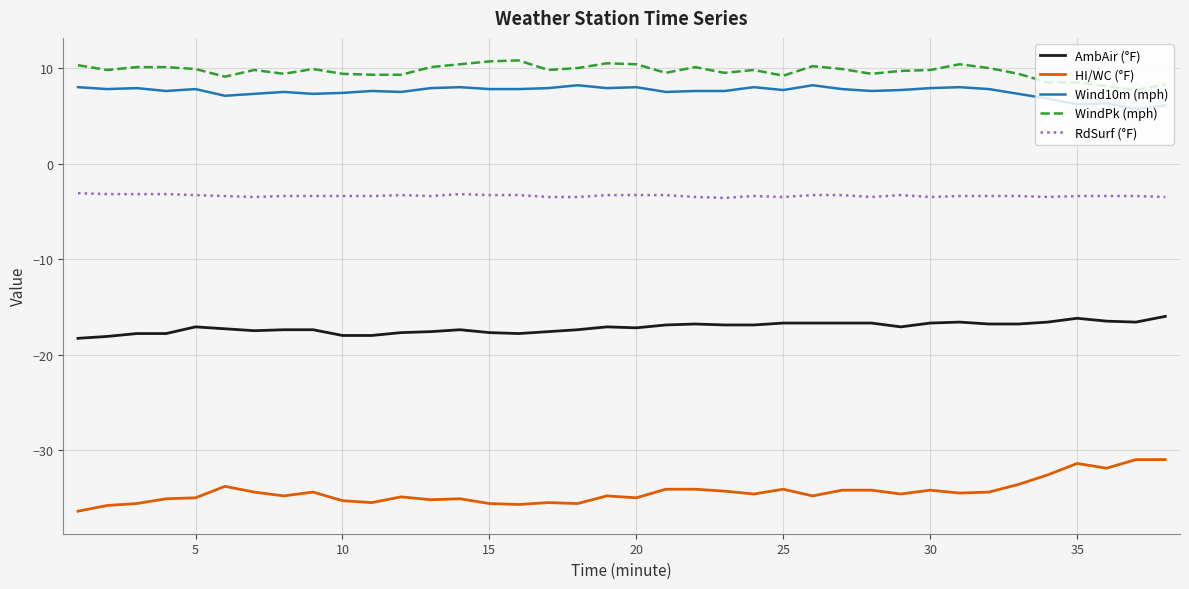

What is the difference between the maximum and minimum values in the AmbAir (°F) series?

2.3